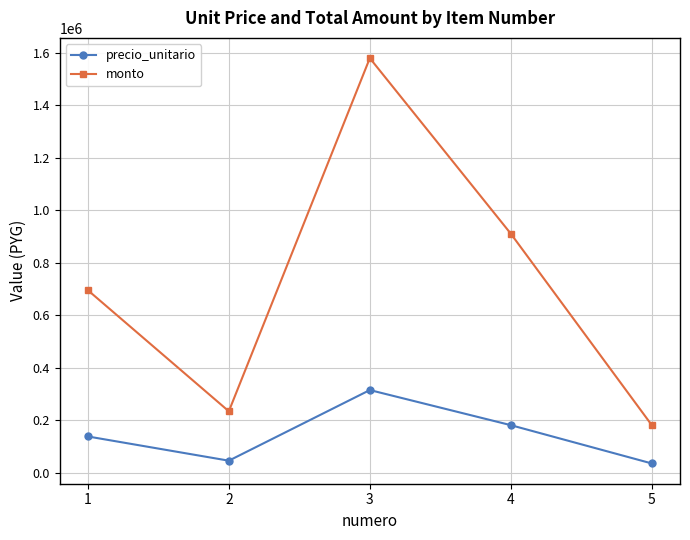

What is the value of the precio_unitario point at the 3rd from the left?

315840